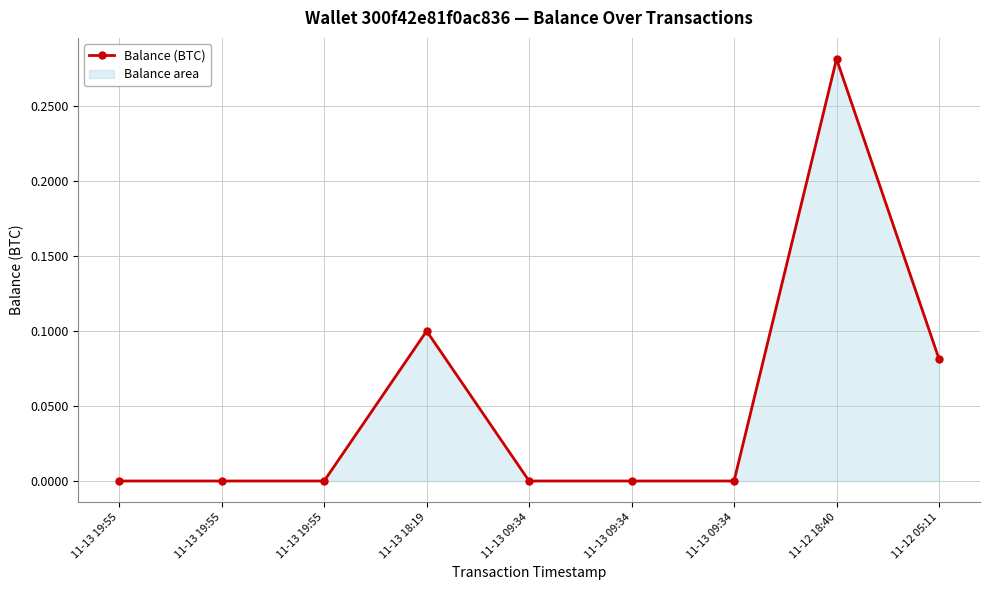

Reading left to right, extract all data points from this chart.

11-13 19:55=0.0	11-13 19:55=0.0	11-13 19:55=0.0	11-13 18:19=0.1	11-13 09:34=0.0	11-13 09:34=0.0	11-13 09:34=0.0	11-12 18:40=0.3	11-12 05:11=0.1